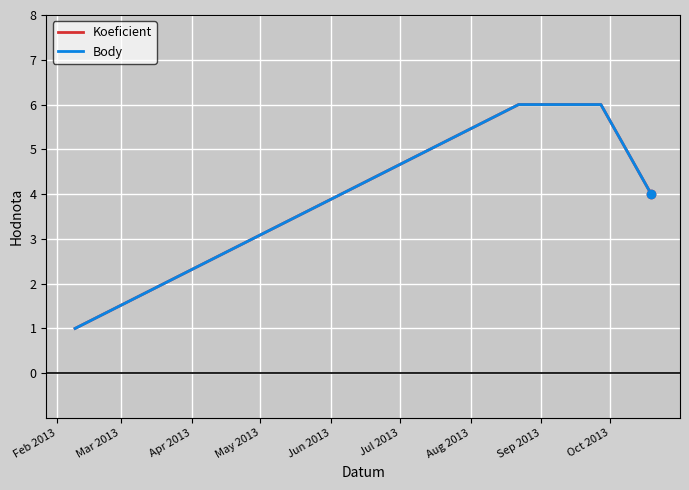

Reading right to left, transcribe all the data shown in this chart.

Koeficient: 4	6	6	6	1
Body: 4	6	6	6	1